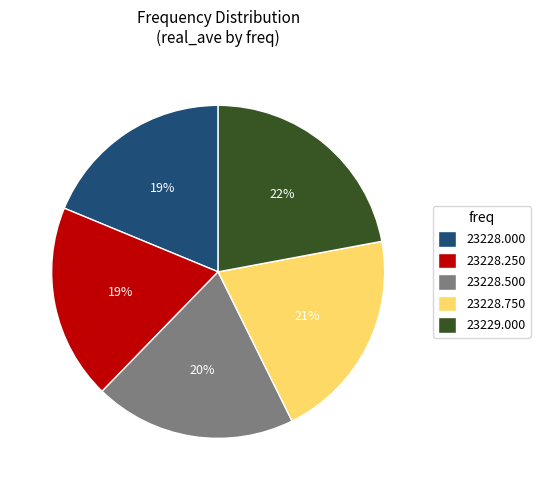

Combined, do 23228.750 and 23228.000 account for over 50%?

No